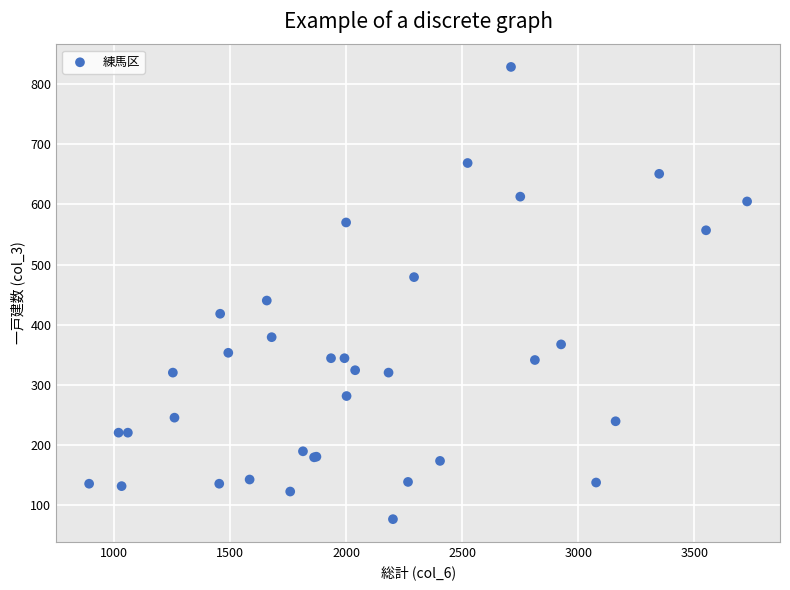

What Y value in the scatter plot is closest to 452?

440